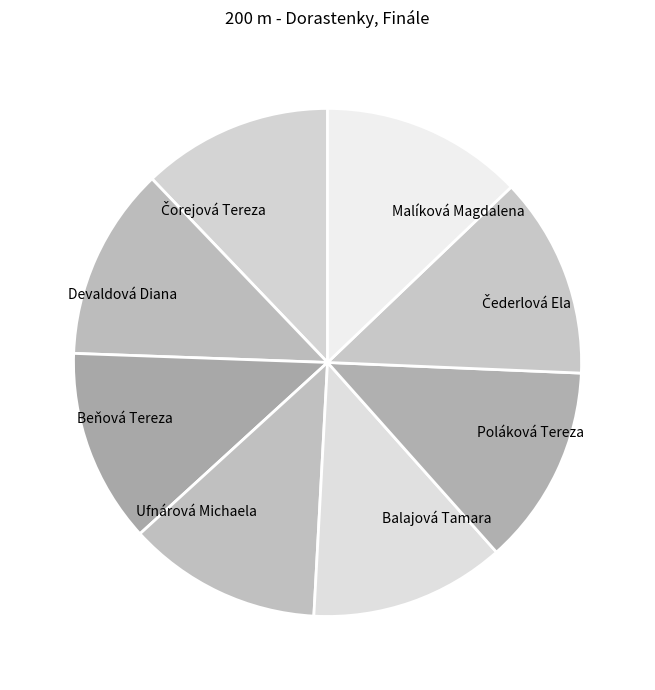

The Ufnárová Michaela slice represents 12% of the pie. True or false?

True